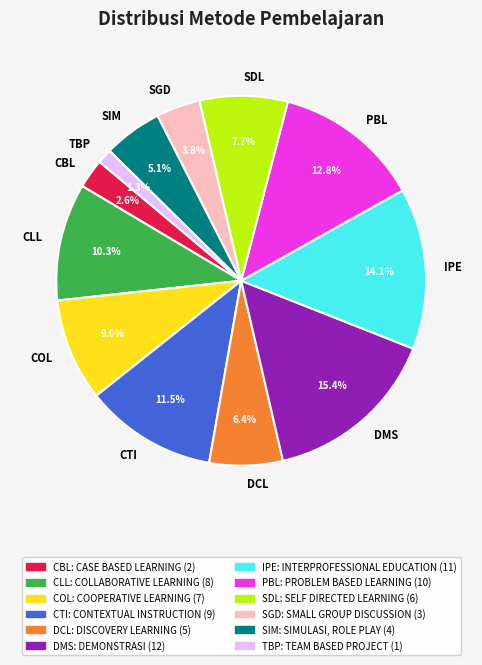

To the nearest percent, what is the difference between the largest and smallest slice percentages?

14%